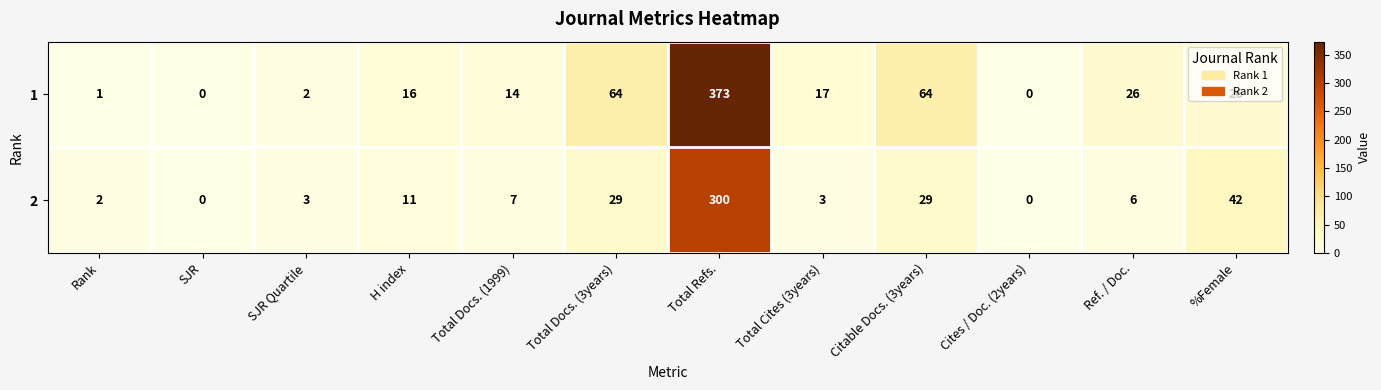

Count the number of data series in this chart.

2